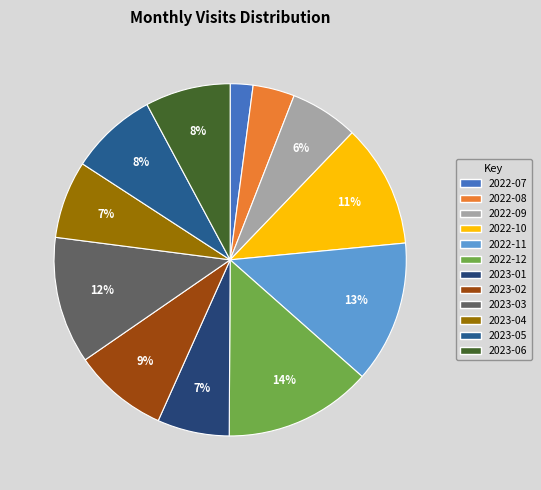

Which slice is the largest?

2022-12